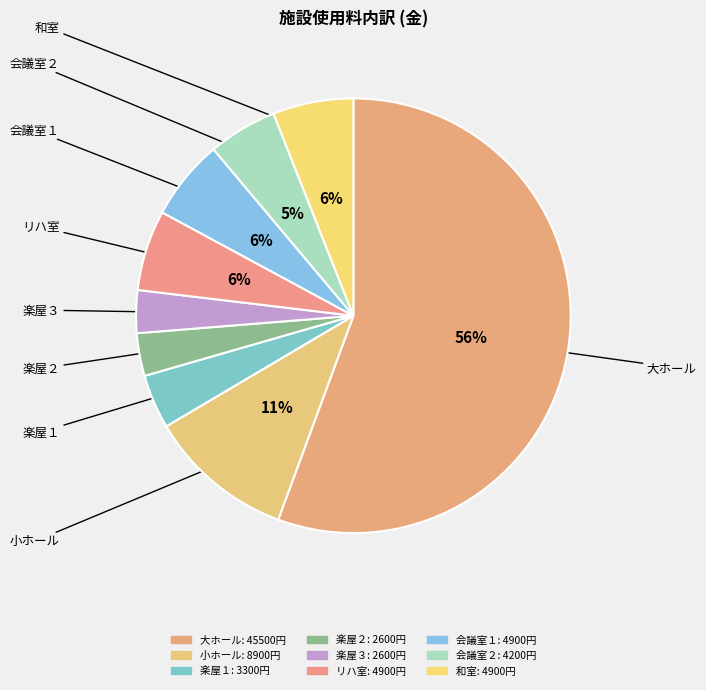

Is the sum of 楽屋２ and 小ホール greater than half?

No